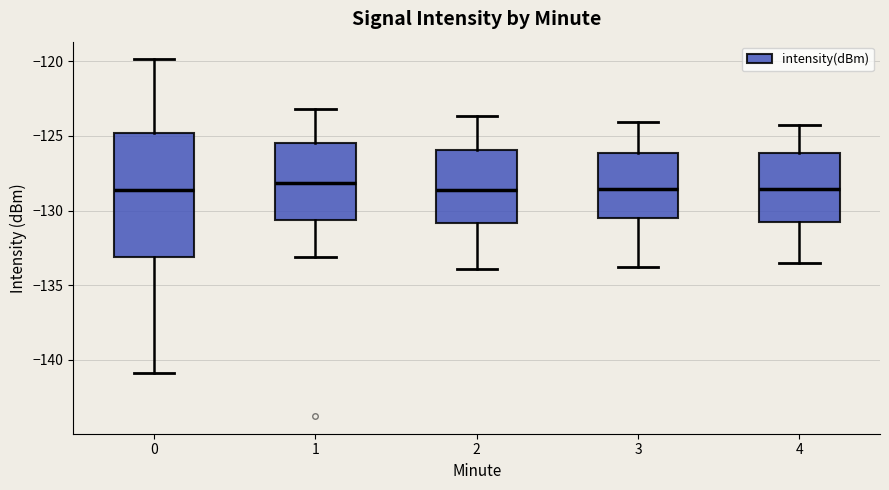

Which box is the tallest, from its lower edge to its upper edge?

0